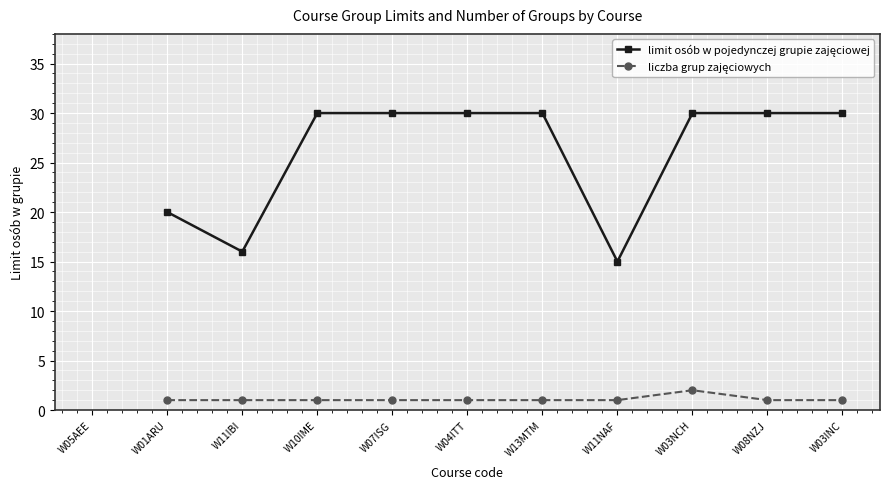

Between W04ITT and W03NCH, which is larger?

W04ITT